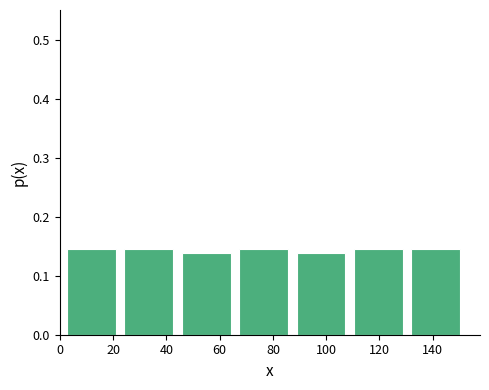

What is the height of the bar covering 2 to 22 on the x-axis? Neither the bar edges nor the heights are printed on the chart, so give them approximately, as read against the axes.

0.14